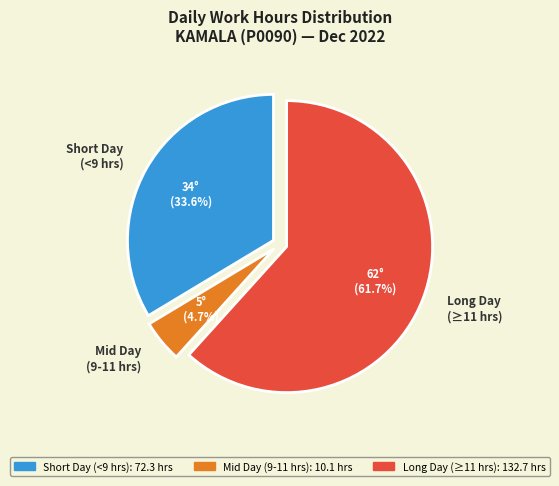

Which has a higher value, Long Day (≥11 hrs) or Mid Day (9-11 hrs)?

Long Day (≥11 hrs)